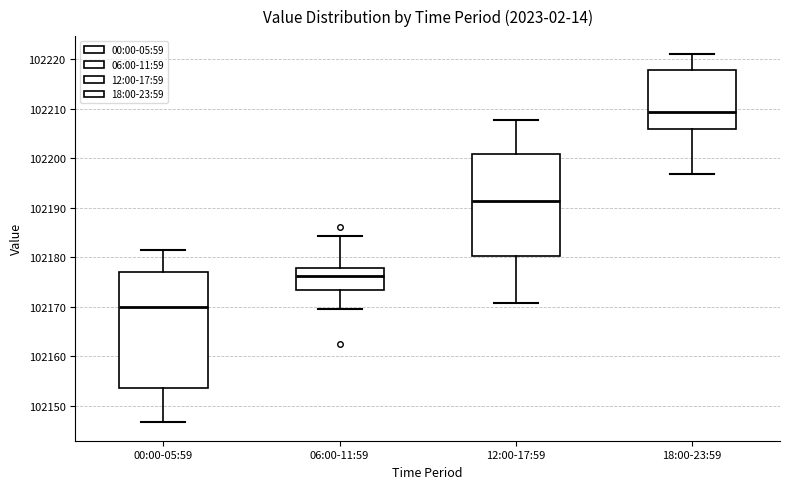

Which box has the highest median line?

18:00-23:59